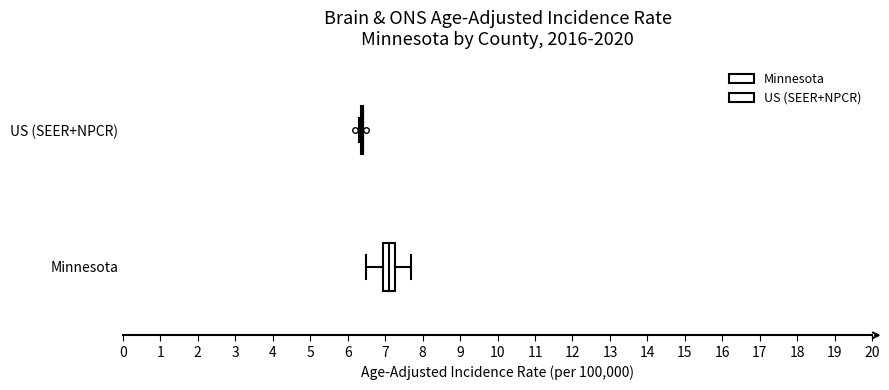

Comparing the boxes themselves (not the whiskers), which one is the widest?

Minnesota